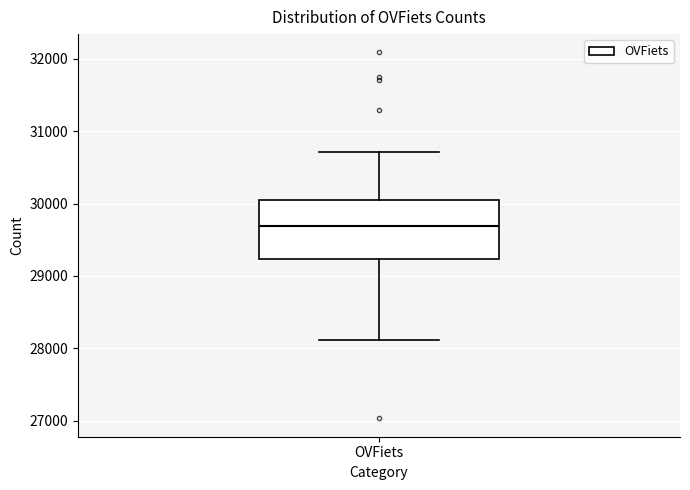

Where is the lower edge of the box for OVFiets on the y-axis? The values are not printed on the chart, so give them approximately, as read against the axis.

29200